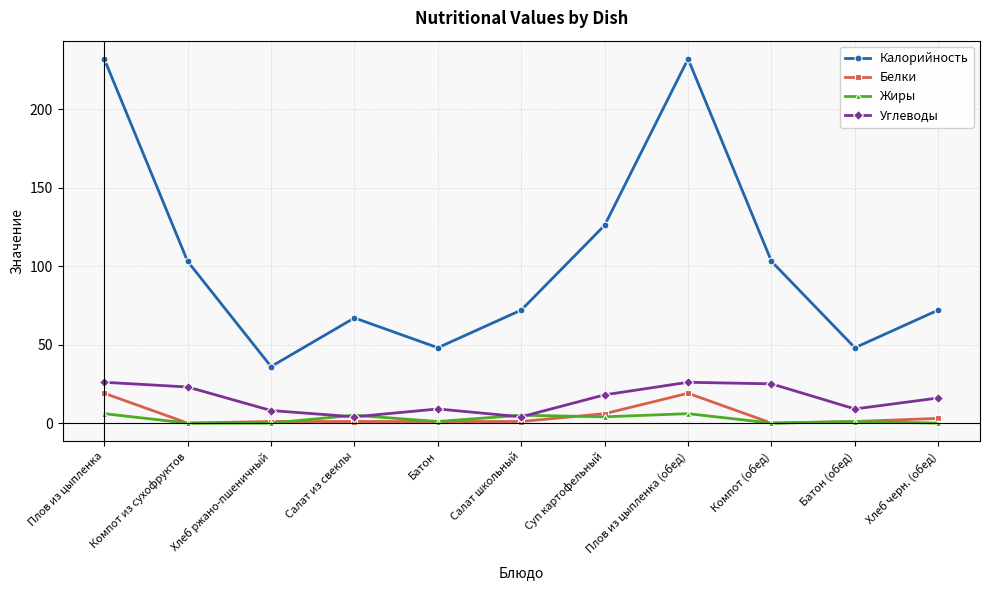

At which category does Калорийность reach its first local valley?

Хлеб ржано-пшеничный